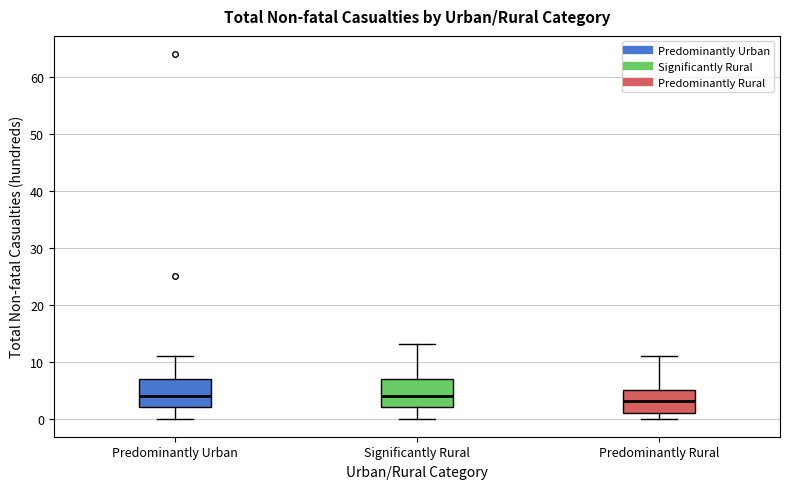

Which box has the lowest median line?

Predominantly Rural